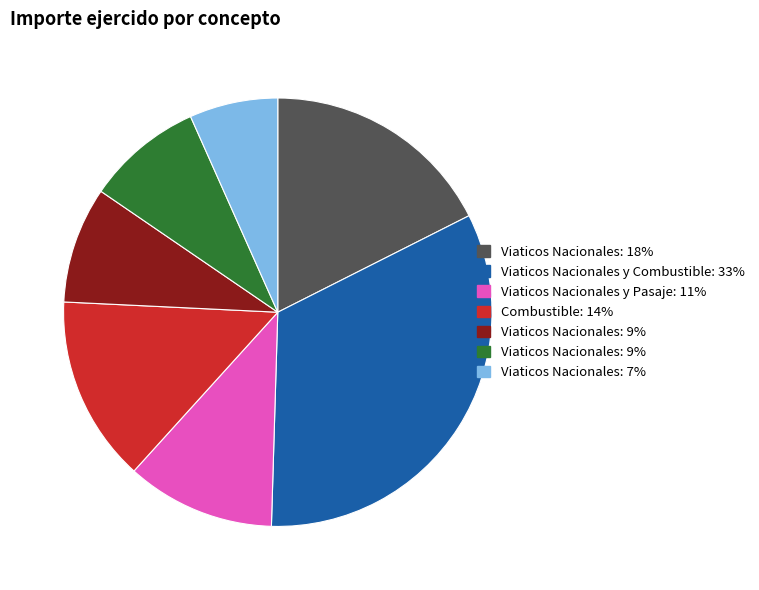

Is there a majority slice in this chart?

No